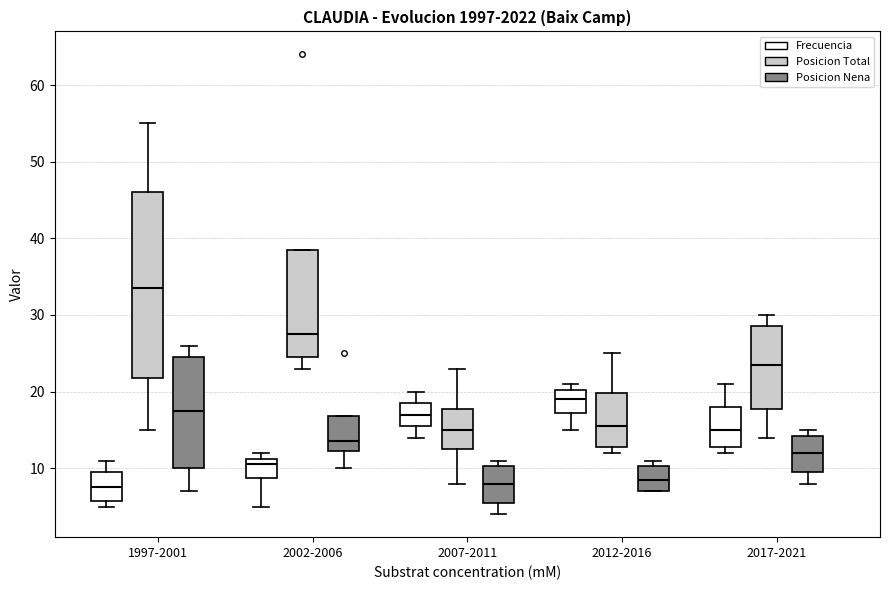

Which box is the tallest, from its lower edge to its upper edge?

1997-2001 (Posicion Total)